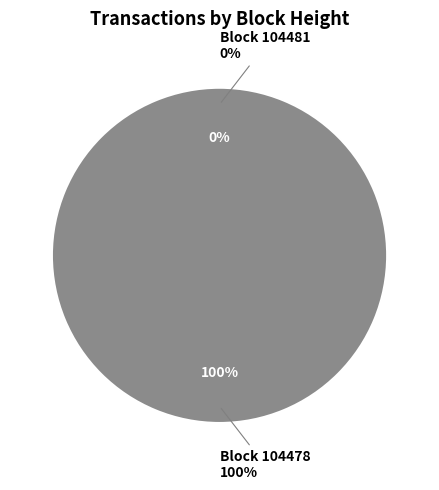

Does 104481 account for over 50% of the chart?

No